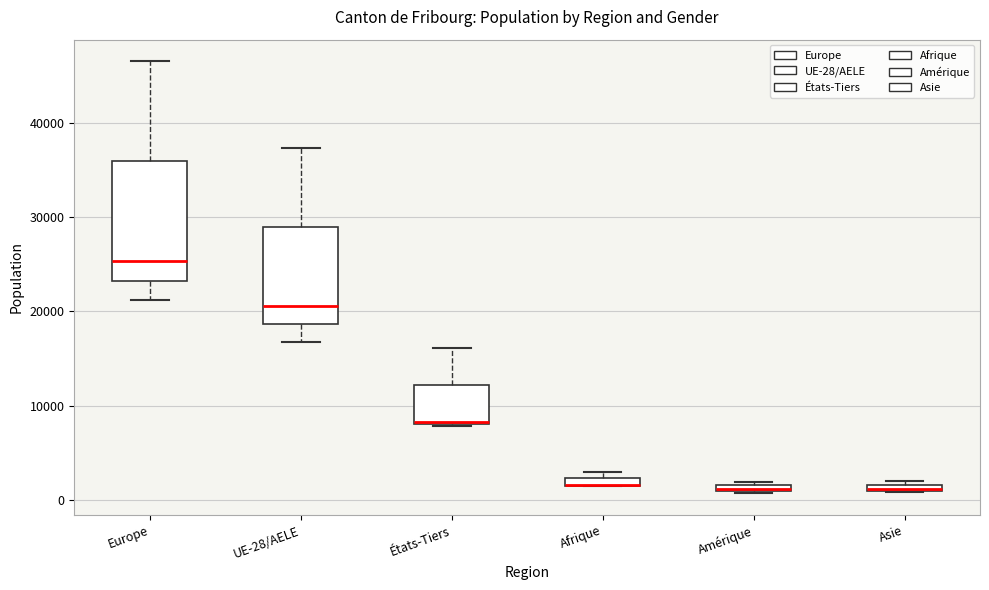

Where is the lower edge of the box for Europe on the y-axis? The values are not printed on the chart, so give them approximately, as read against the axis.

23000